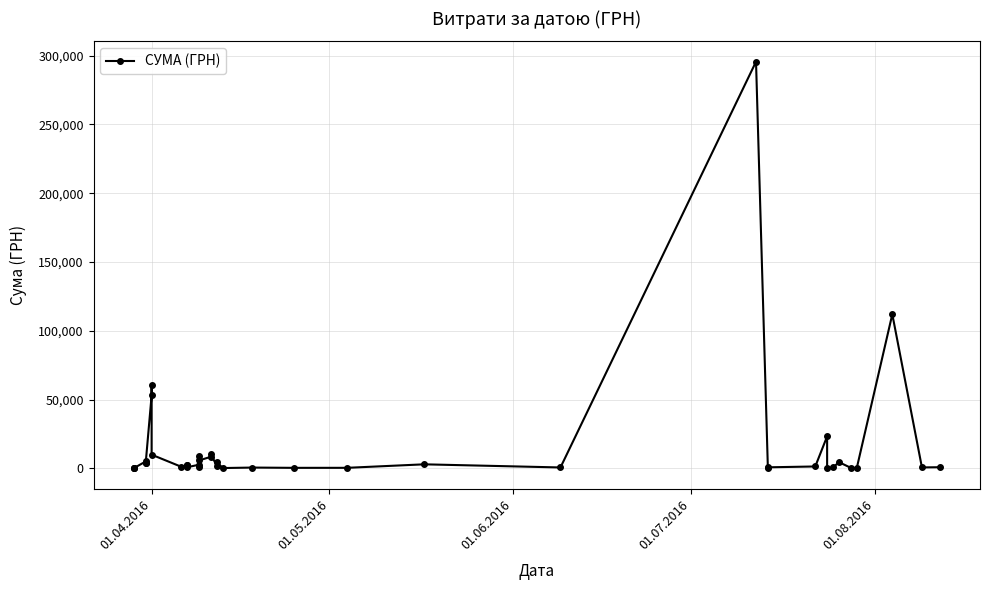

What position from the left is 8?

9